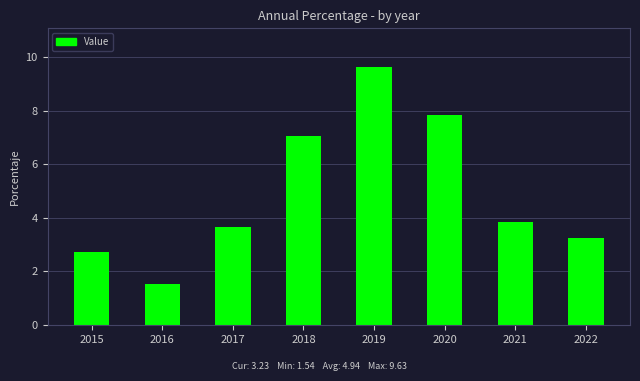

True or false: the data shows 7.8 at 2020.

True